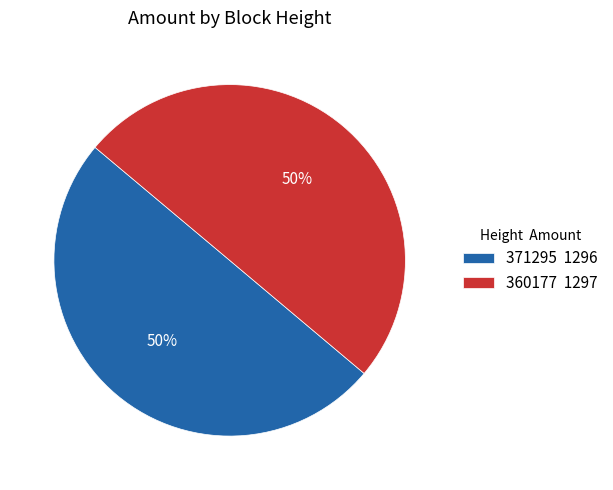

True or false: 360177 accounts for 50% of the total.

True